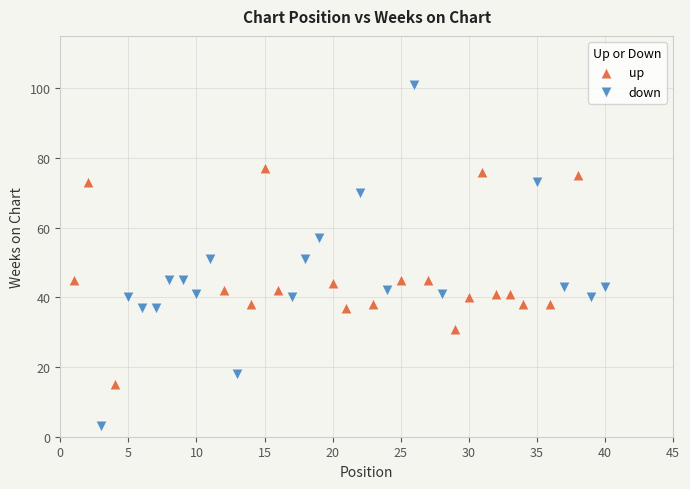

Which series has the largest Y range (max minus min)?

down